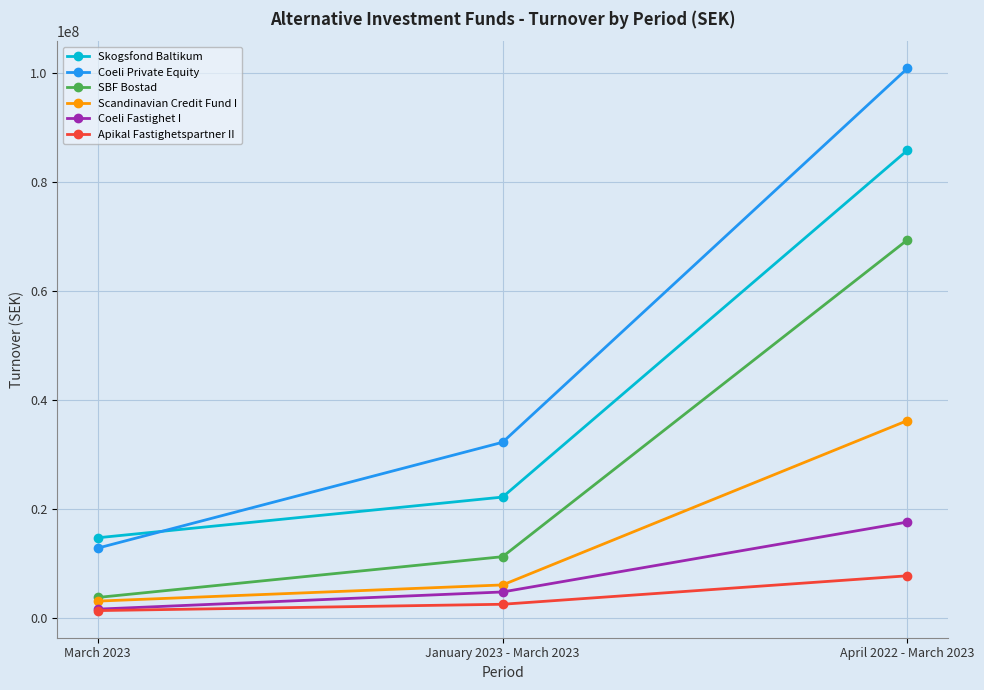

How many lines are shown in the chart?

6